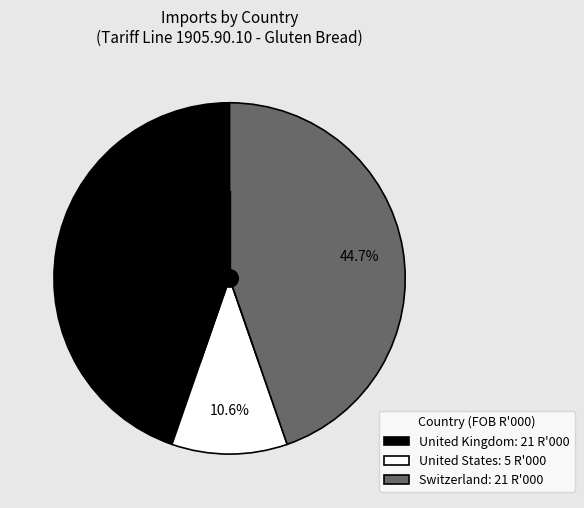

Which slice is the smallest?

United States: 5 R'000